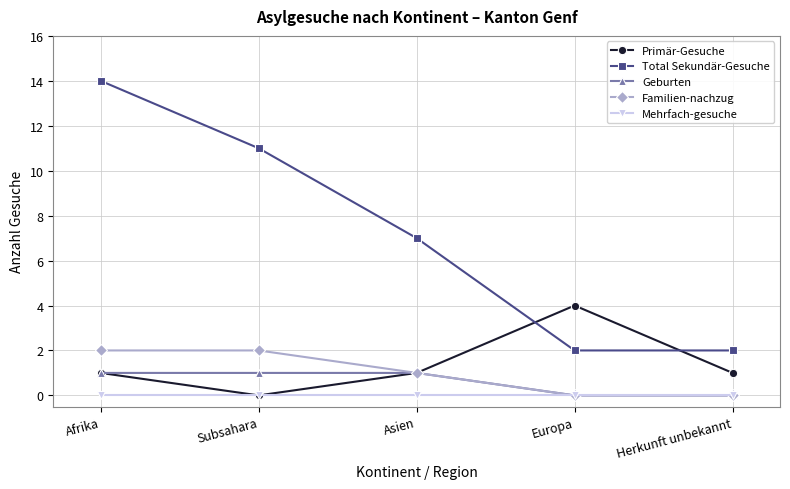

Which series has the largest range (max minus min)?

Total Sekundär-Gesuche